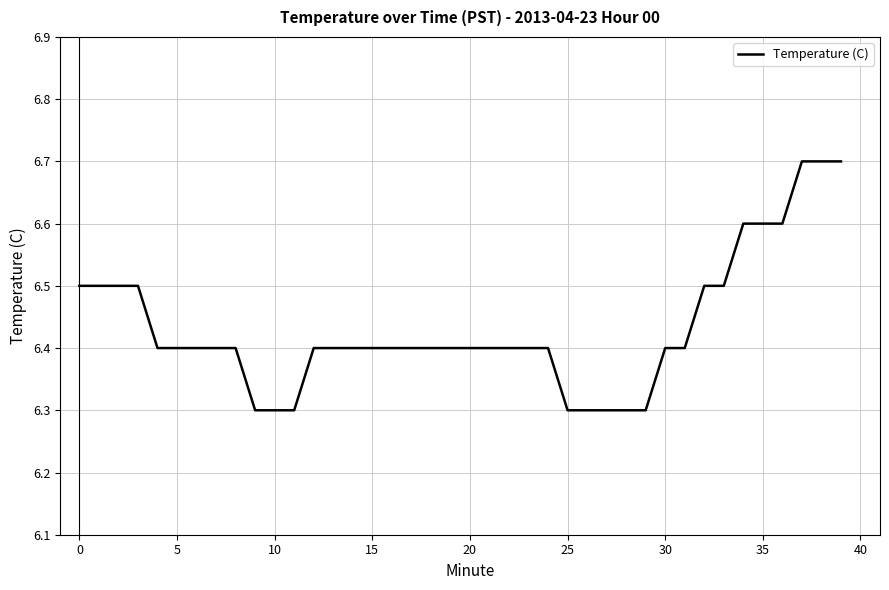

What is the difference between the maximum and minimum values?

0.4